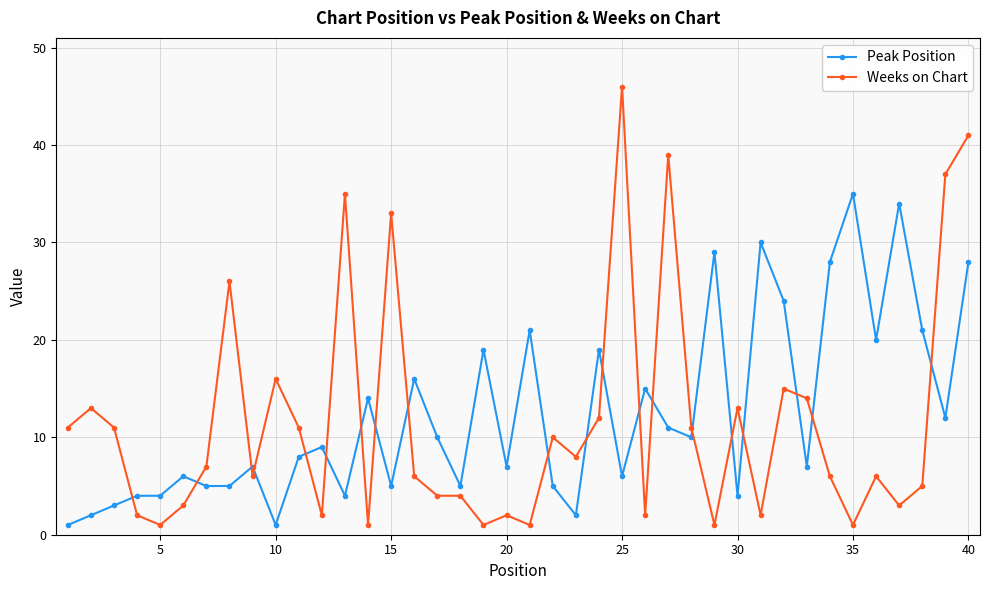

True or false: Weeks on Chart has more than 1 interior local peaks.

True